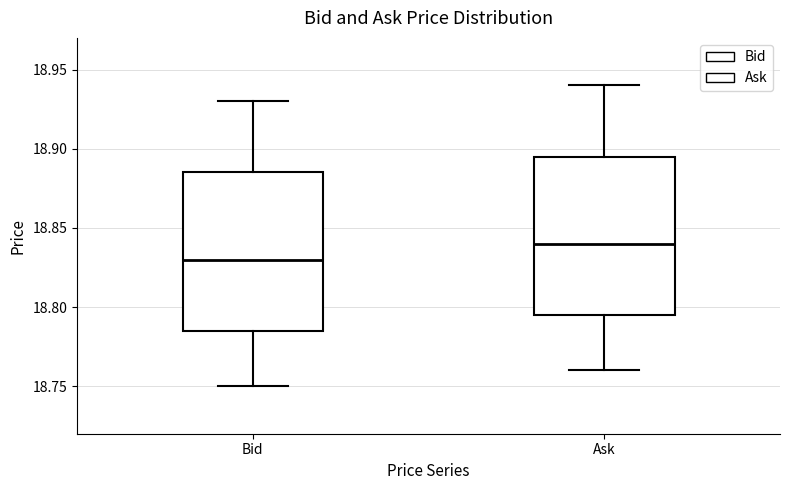

Where does the upper whisker of the box for Ask end on the y-axis? The values are not printed on the chart, so give them approximately, as read against the axis.

18.940